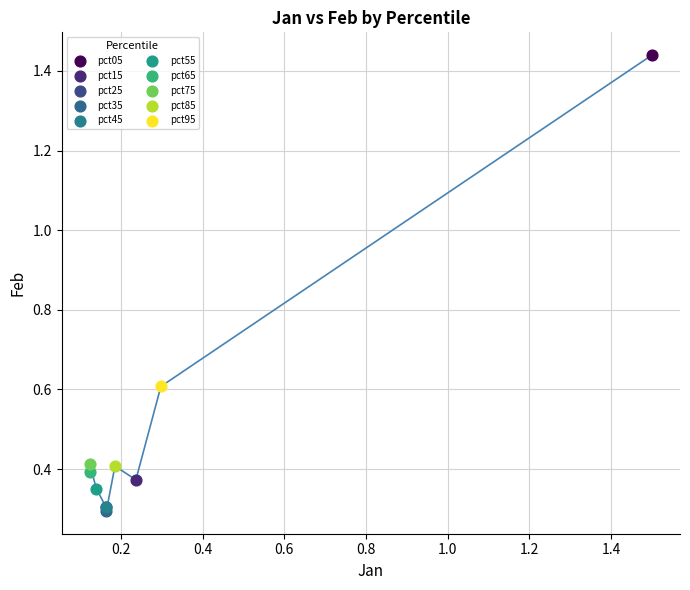

Which series reaches the maximum Y coordinate?

pct05